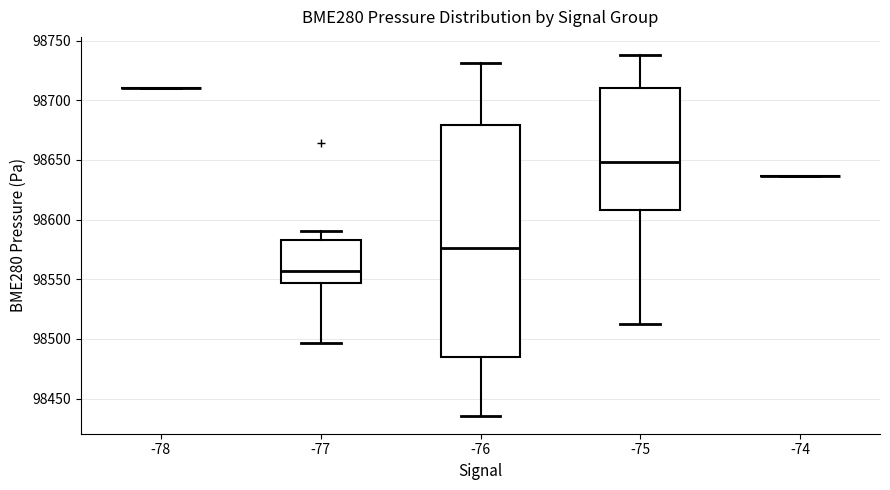

Which box is the tallest, from its lower edge to its upper edge?

-76